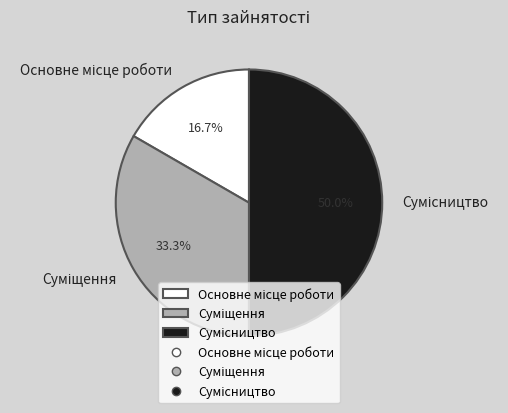

The Основне місце роботи slice represents 17% of the pie. True or false?

True